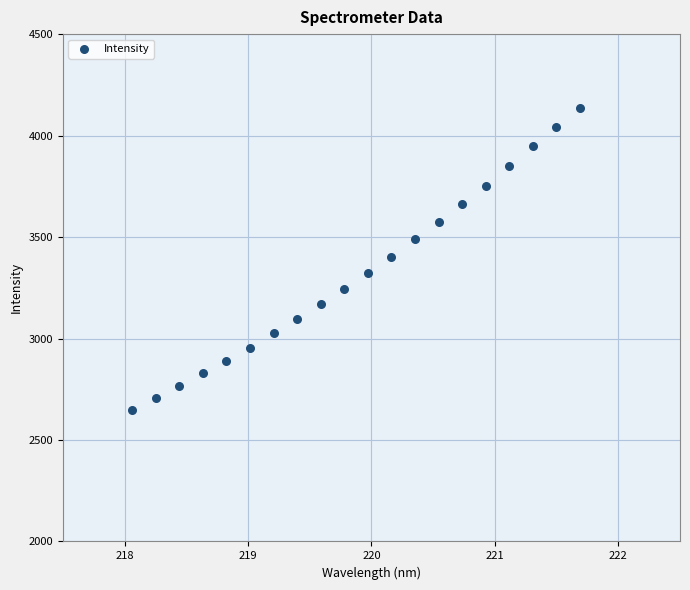

What is the range of Y values (max minus min)?

1490.7